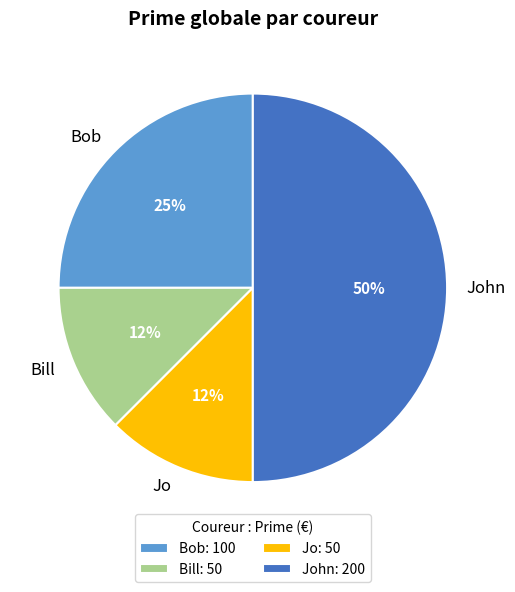

True or false: John accounts for 50% of the total.

True